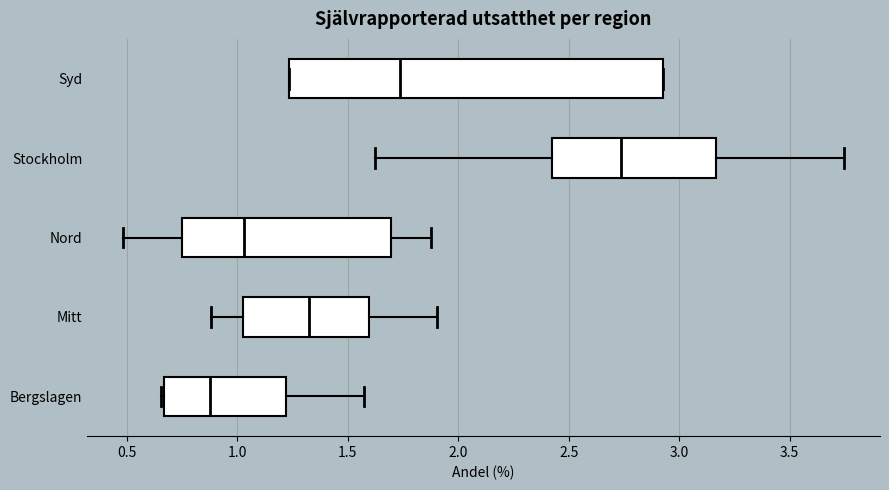

Reading bottom to top, read every box against the x-axis: the position of its median line, the range the box covers, and the ends of its whiskers. The values are not printed on the chart, so give them approximately, as read against the axis.

Bergslagen: median 0.90, box 0.65 to 1.20, whiskers 0.65 to 1.55
Mitt: median 1.30, box 1.05 to 1.60, whiskers 0.90 to 1.90
Nord: median 1.05, box 0.75 to 1.70, whiskers 0.50 to 1.90
Stockholm: median 2.75, box 2.40 to 3.15, whiskers 1.60 to 3.75
Syd: median 1.75, box 1.25 to 2.95, whiskers 1.25 to 2.95